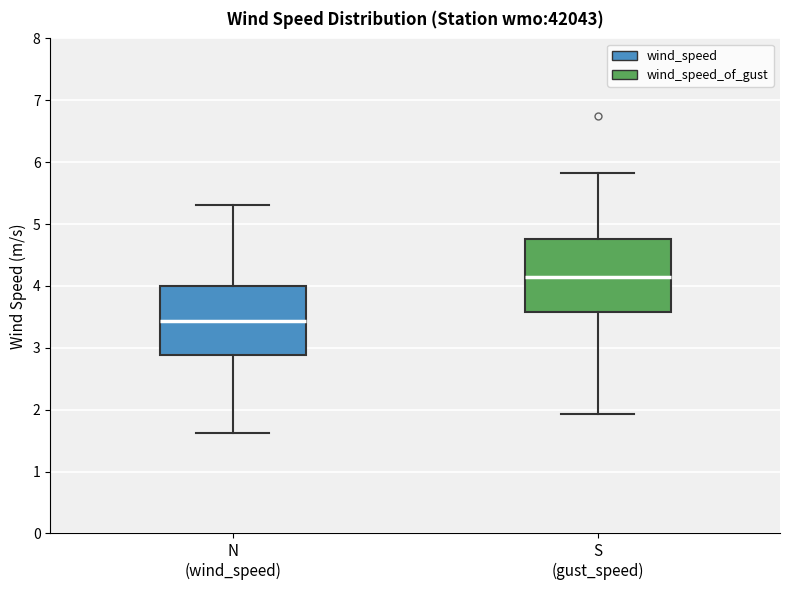

Where is the lower edge of the box for N (wind_speed) on the y-axis? The values are not printed on the chart, so give them approximately, as read against the axis.

2.9